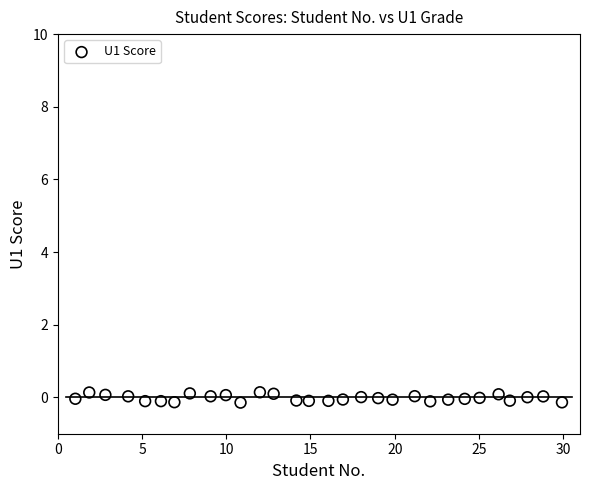

What is the range of X values (max minus min)?

28.9